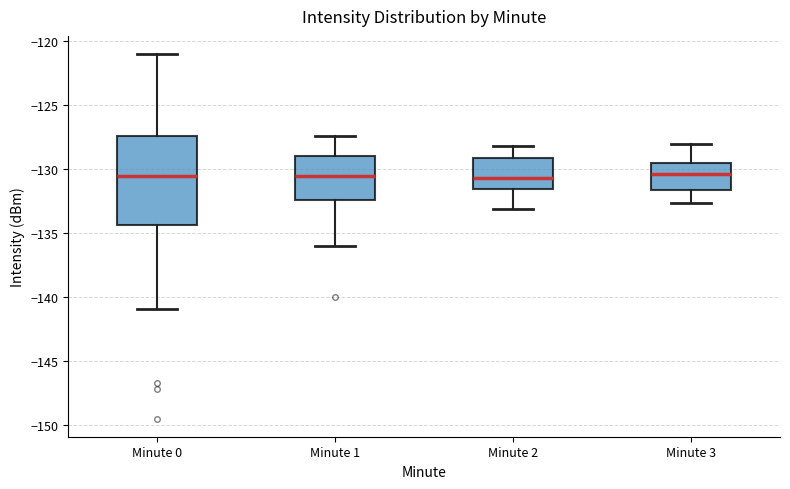

Reading left to right, transcribe this box plot: for each box, give where its median line is, the range the box spans, and where its two whiskers end, as read against the y-axis. The values are not printed on the chart, so give them approximately, as read against the axis.

Minute 0: median -130.5, box -134.5 to -127.5, whiskers -141.0 to -121.0
Minute 1: median -130.5, box -132.5 to -129.0, whiskers -136.0 to -127.5
Minute 2: median -130.5, box -131.5 to -129.0, whiskers -133.0 to -128.0
Minute 3: median -130.5, box -131.5 to -129.5, whiskers -132.5 to -128.0